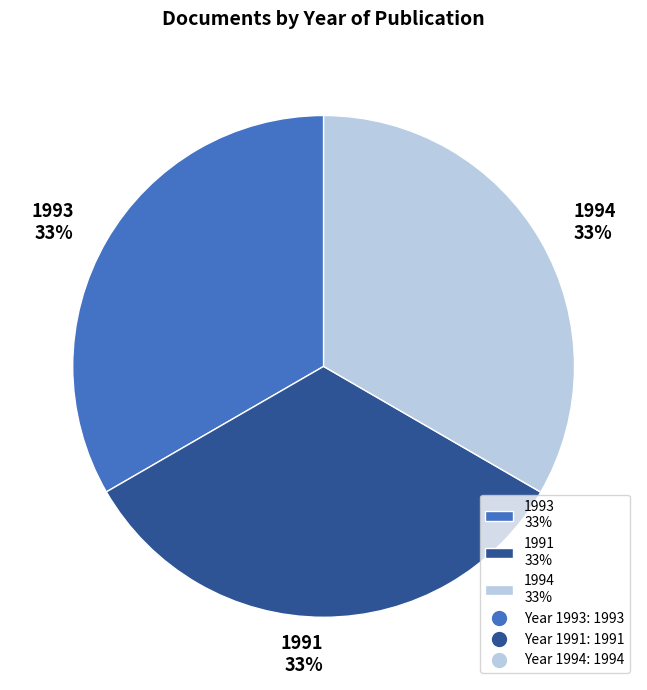

Approximately how many times larger is the value at 1994 33% compared to 1991 33%?

1.0